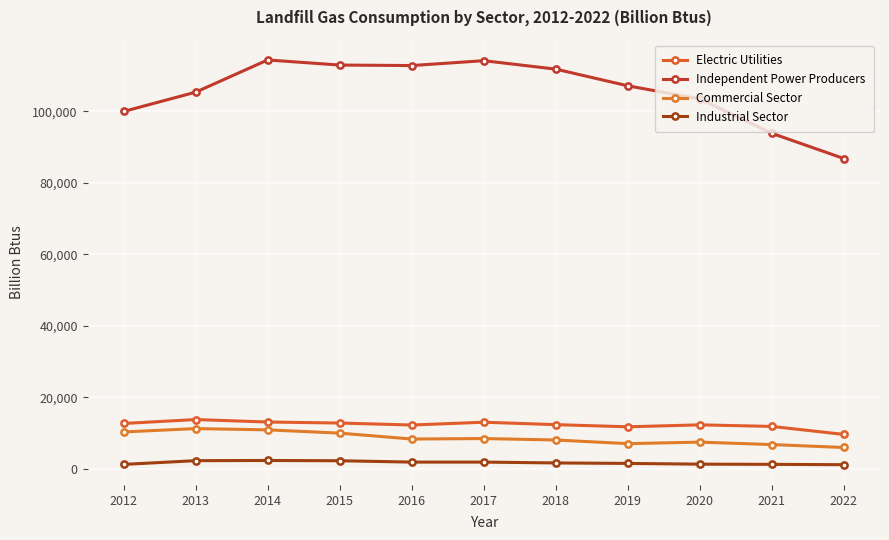

True or false: Industrial Sector and Electric Utilities intersect in this chart.

False